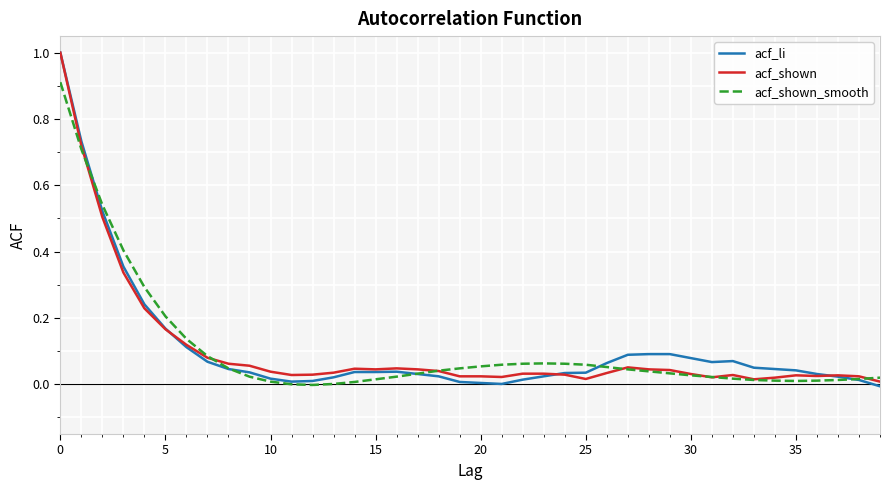

What is the maximum value shown in the chart?

1.0